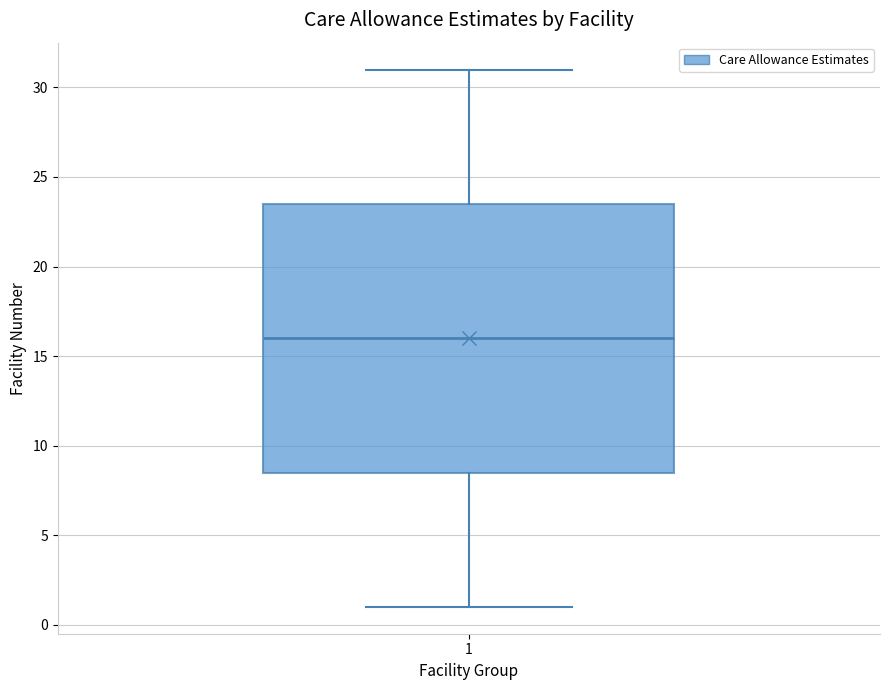

Read this box plot against the y-axis: the position of the median line, the range covered by the box, and the ends of both whiskers. The values are not printed on the chart, so give them approximately, as read against the axis.

median 16.0, box 8.5 to 23.5, whiskers 1.0 to 31.0